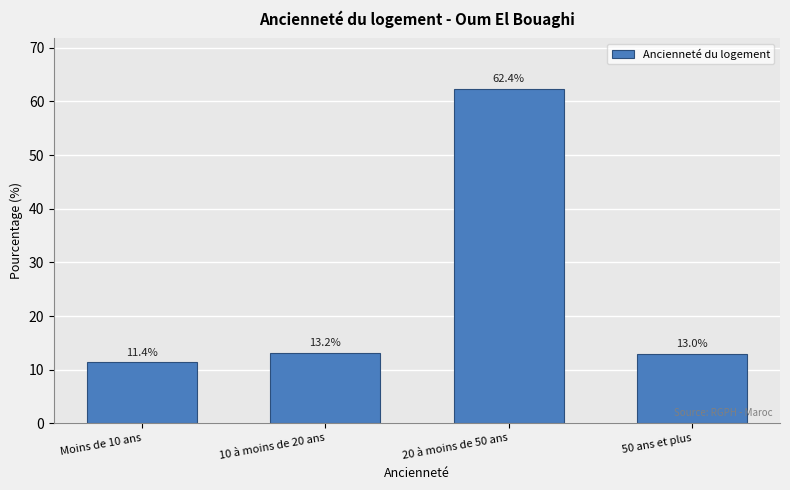

Reading left to right, transcribe all the data shown in this chart.

Moins de 10 ans=11.4	10 à moins de 20 ans=13.2	20 à moins de 50 ans=62.4	50 ans et plus=13.0